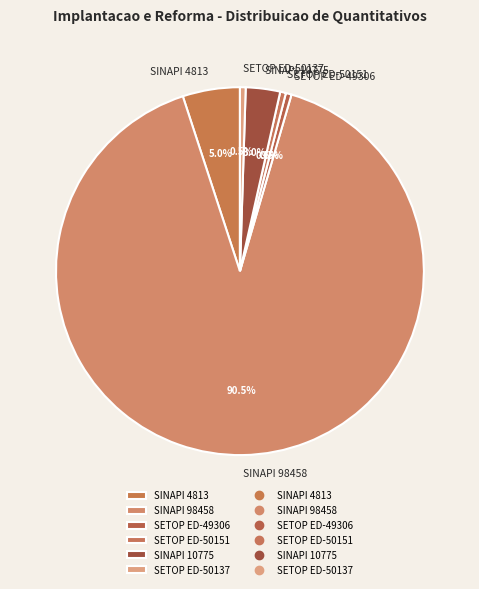

How many slices are in this pie chart?

6